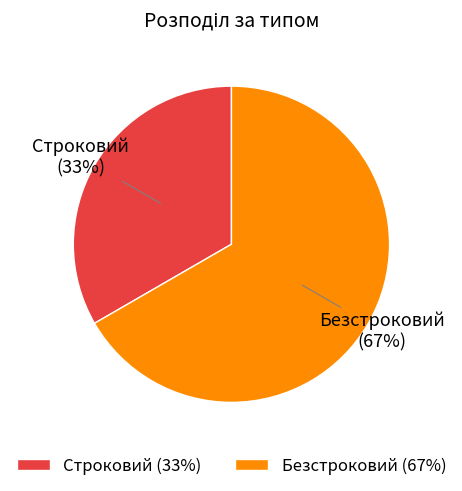

Count the number of slices in the pie.

2